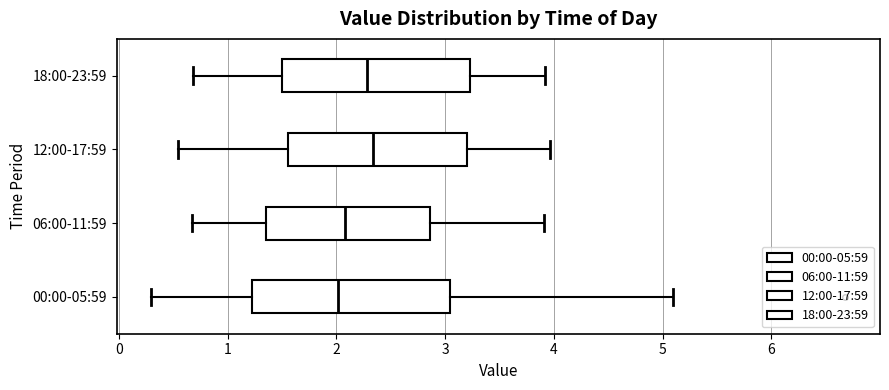

Where does the left whisker of the box for 18:00-23:59 end on the x-axis? The values are not printed on the chart, so give them approximately, as read against the axis.

0.7